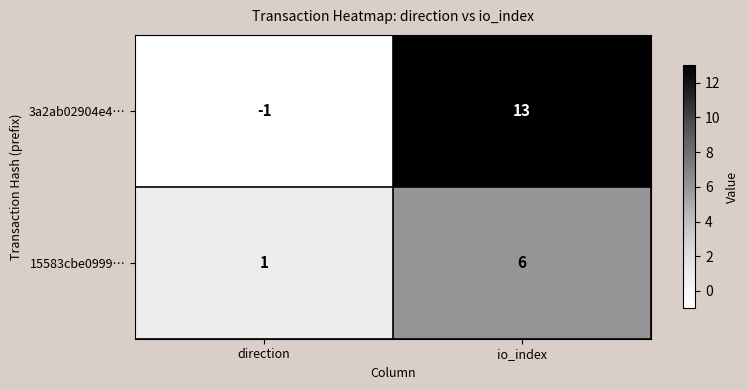

Reading left to right, transcribe all the data shown in this chart.

3a2ab02904e4…: direction=-1	io_index=13
15583cbe0999…: direction=1	io_index=6